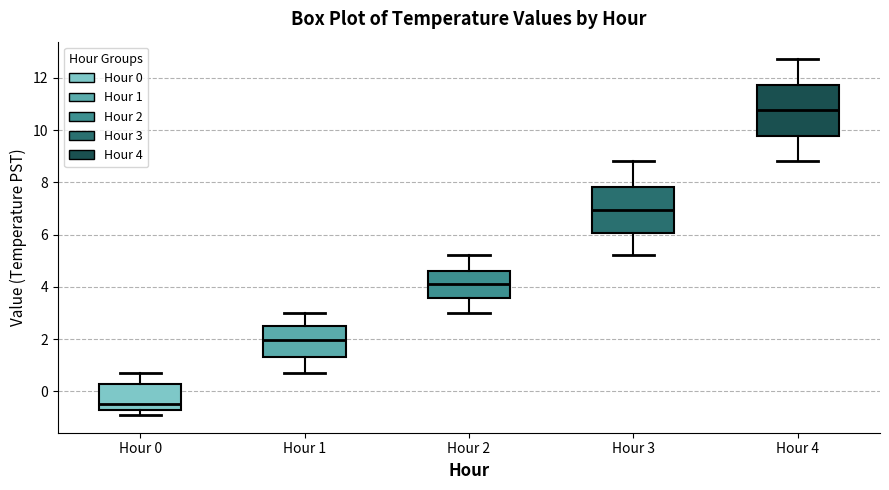

Where is the lower edge of the box for Hour 4 on the y-axis? The values are not printed on the chart, so give them approximately, as read against the axis.

9.8